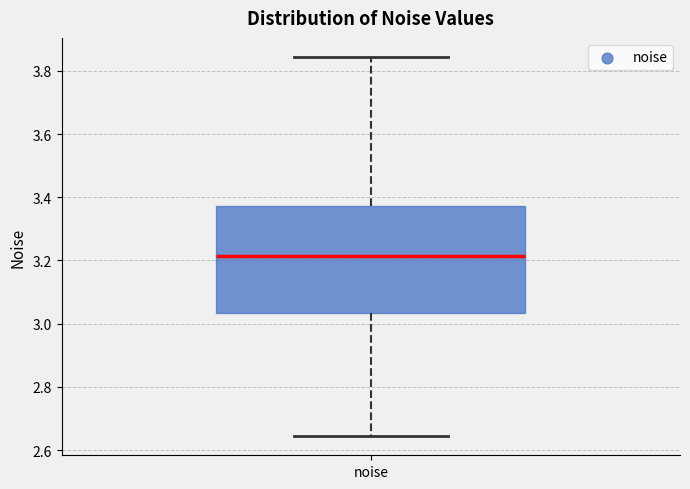

Transcribe this box plot: give where the median line is, the range the box spans, and where the two whiskers end, as read against the y-axis. The values are not printed on the chart, so give them approximately, as read against the axis.

median 3.22, box 3.04 to 3.38, whiskers 2.64 to 3.84